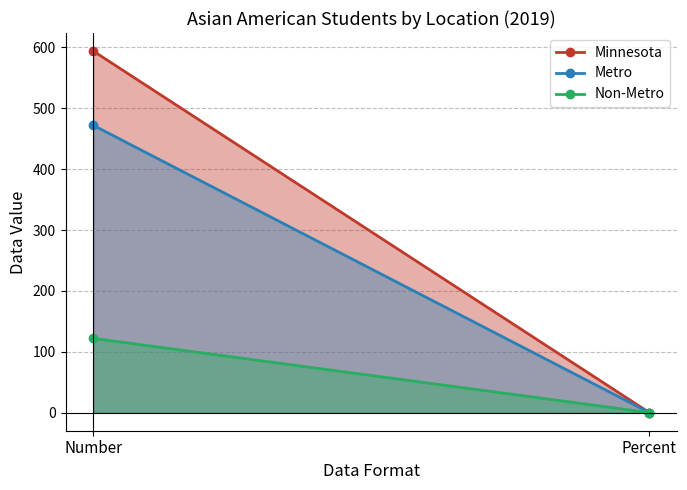

Which series changed the most between Number and Percent?

Minnesota